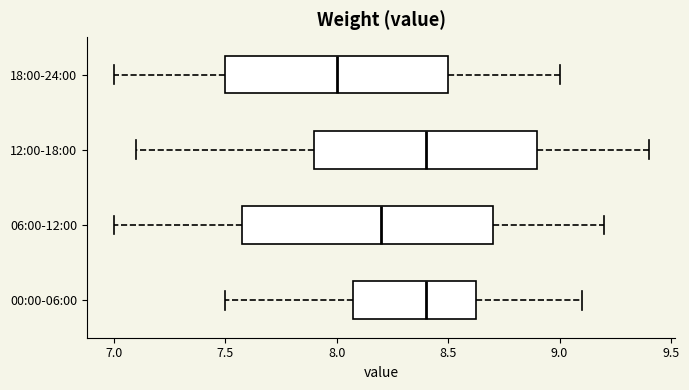

Comparing the boxes themselves (not the whiskers), which one is the widest?

06:00-12:00